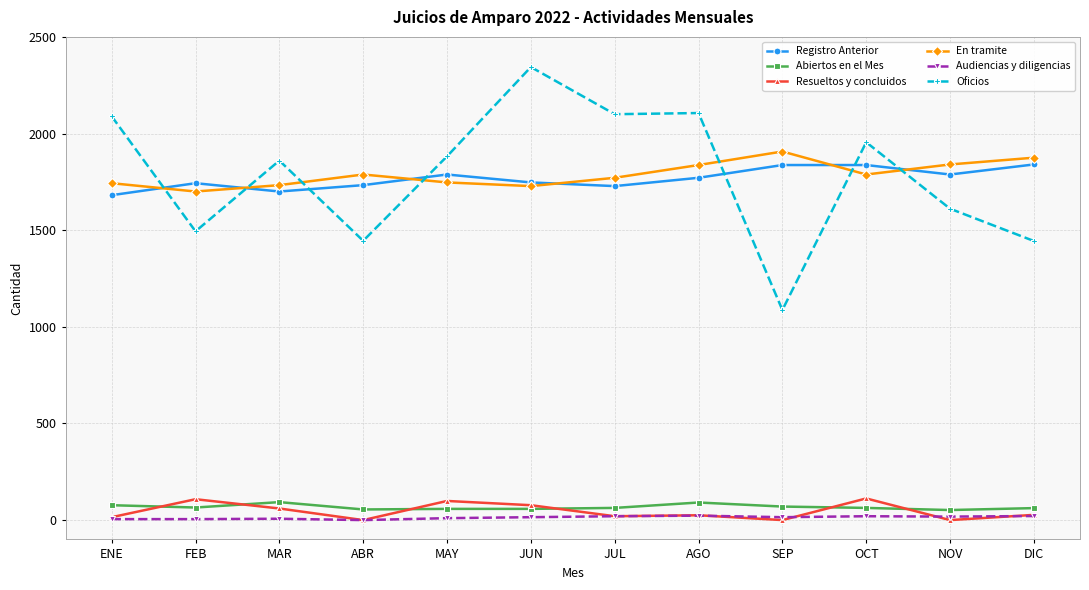

The value of Abiertos en el Mes at FEB is 65. True or false?

True